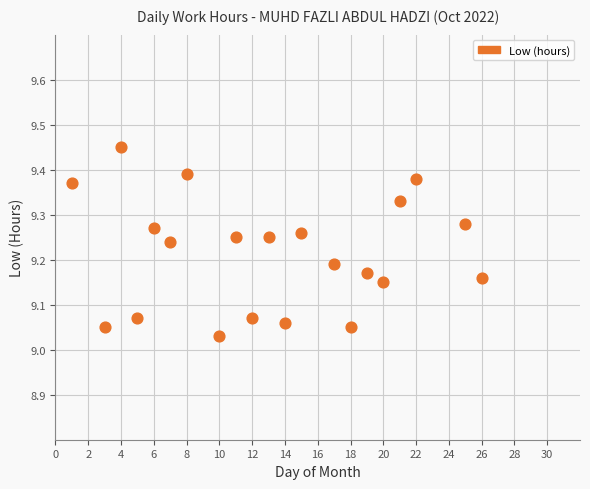

What is the range of X values (max minus min)?

25.0